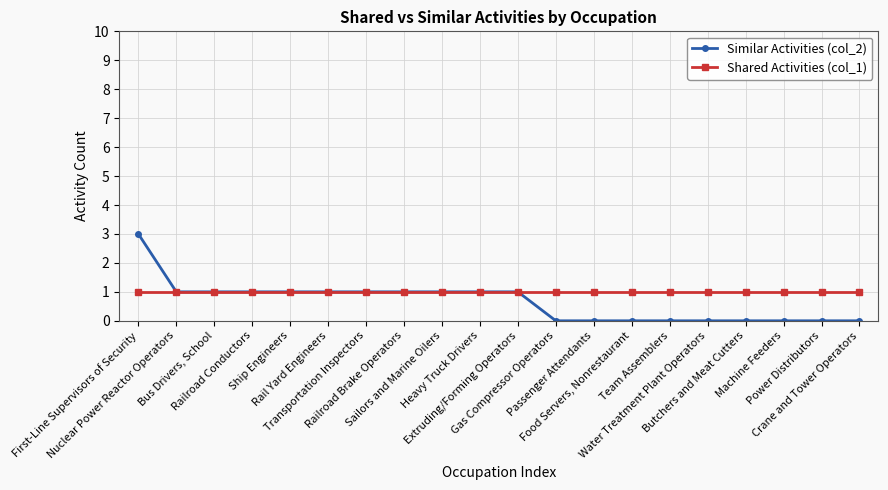

Rank the series by their maximum value, from highest to lowest.

Similar Activities (col_2), Shared Activities (col_1)